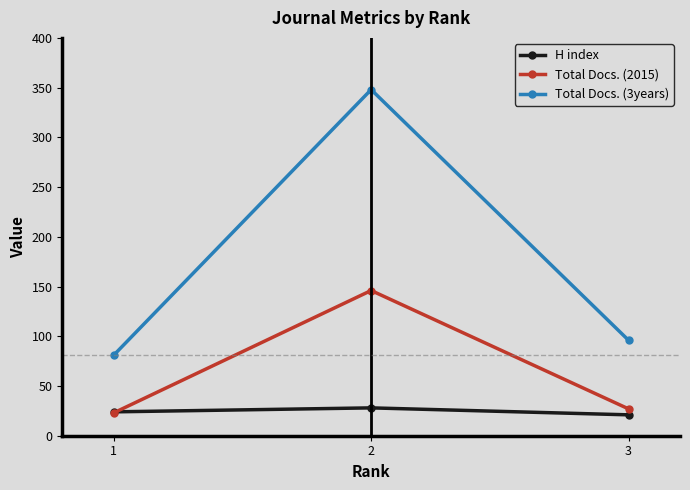

Reading left to right, extract all data points from this chart.

H index: 24	28	21
Total Docs. (2015): 23	146	27
Total Docs. (3years): 81	348	96